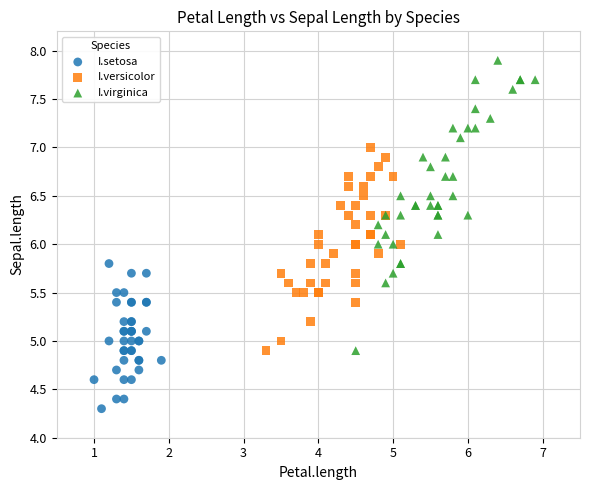

Which series contains the lowest Y value?

I.setosa